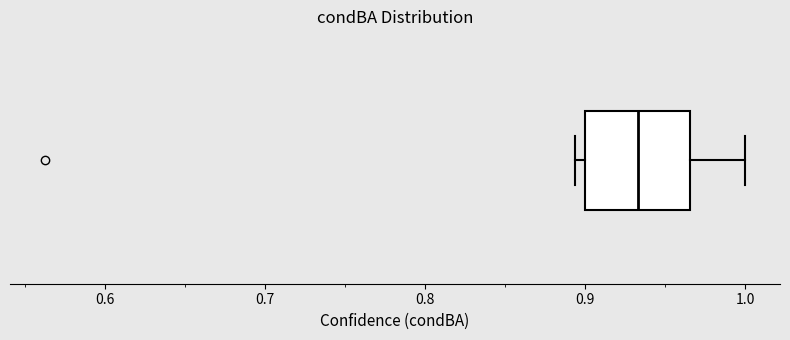

Where does the median line of the box sit on the x-axis? The values are not printed on the chart, so give them approximately, as read against the axis.

0.93